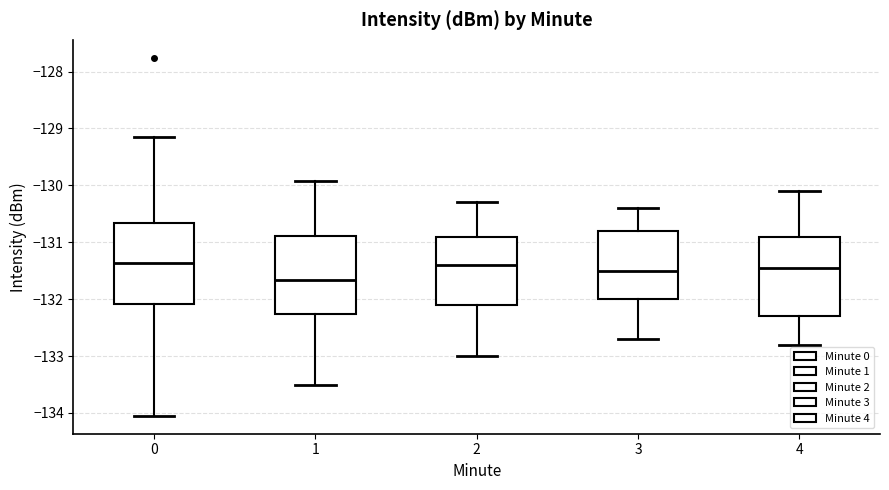

Reading left to right, transcribe this box plot: for each box, give where its median line is, the range the box spans, and where its two whiskers end, as read against the y-axis. The values are not printed on the chart, so give them approximately, as read against the axis.

0: median -131.4, box -132.1 to -130.7, whiskers -134.0 to -129.1
1: median -131.7, box -132.3 to -130.9, whiskers -133.5 to -129.9
2: median -131.4, box -132.1 to -130.9, whiskers -133.0 to -130.3
3: median -131.5, box -132.0 to -130.8, whiskers -132.7 to -130.4
4: median -131.4, box -132.3 to -130.9, whiskers -132.8 to -130.1